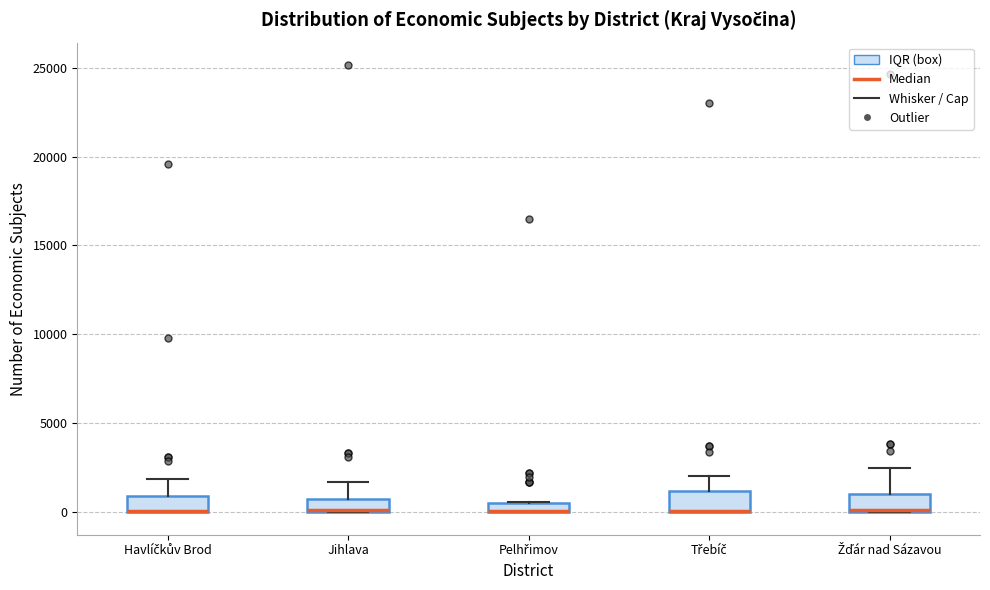

Where is the lower edge of the box for Pelhřimov on the y-axis? The values are not printed on the chart, so give them approximately, as read against the axis.

0